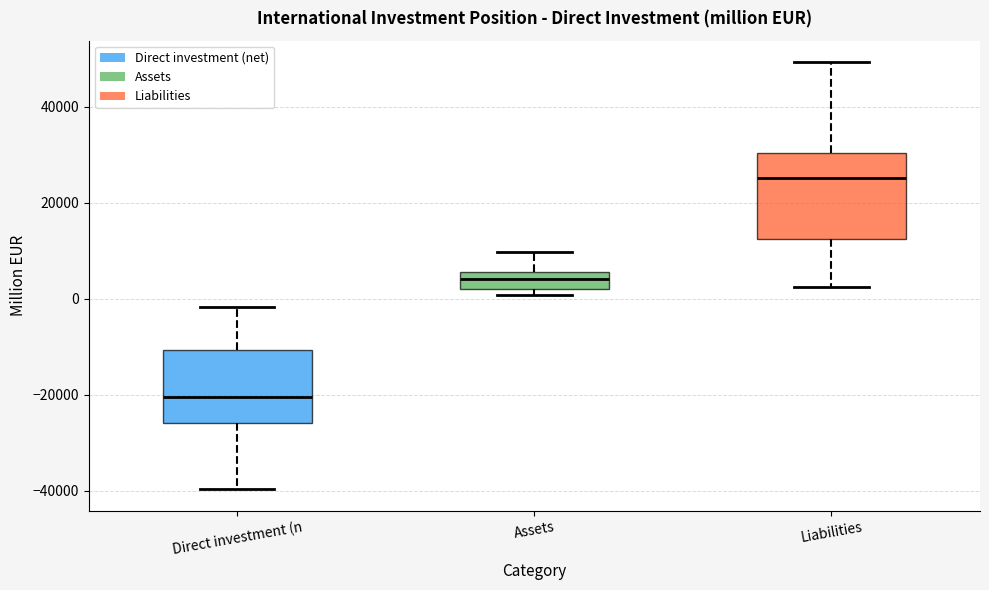

Which box has the lowest median line?

Direct investment (n